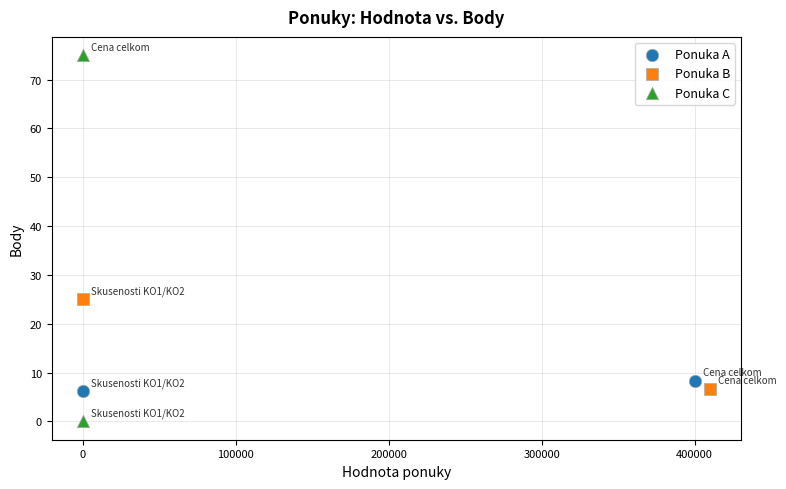

Which series has the widest spread of Y values?

Ponuka C